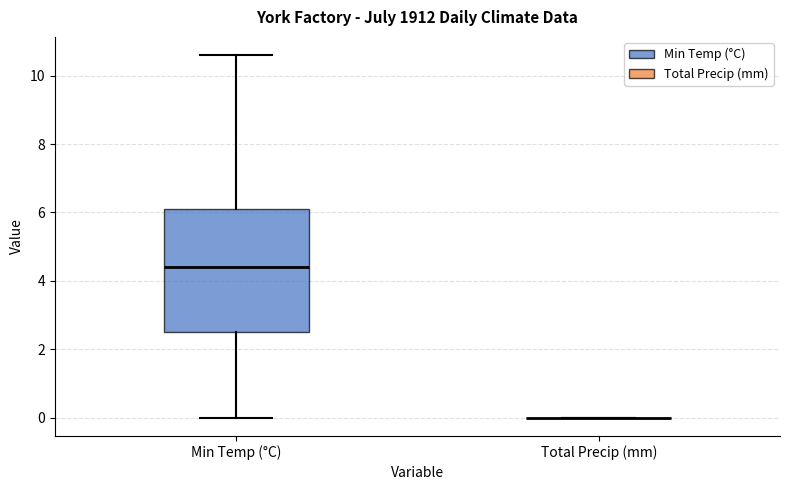

Comparing the boxes themselves (not the whiskers), which one is the tallest?

Min Temp (°C)